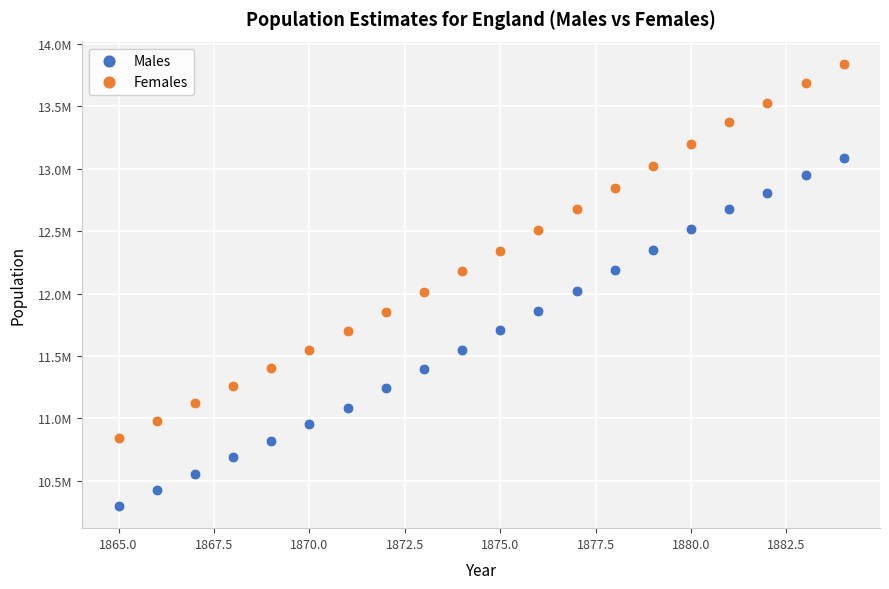

Which series reaches the minimum Y coordinate?

Males